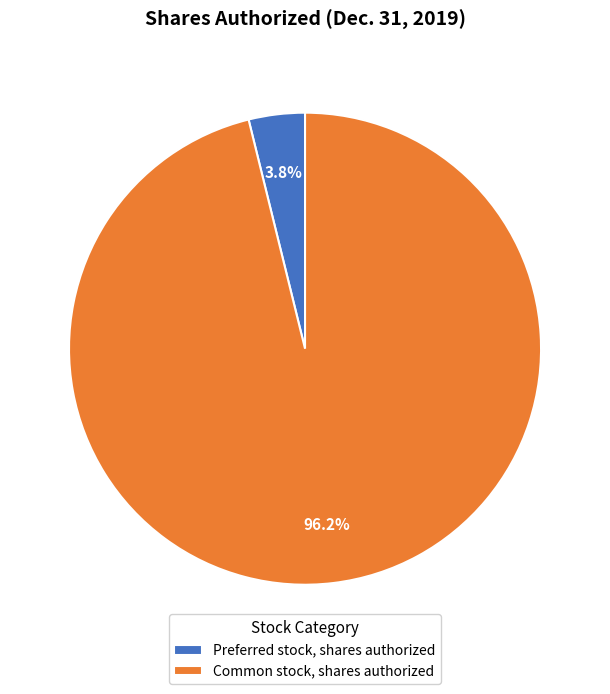

Is there a majority slice in this chart?

Yes